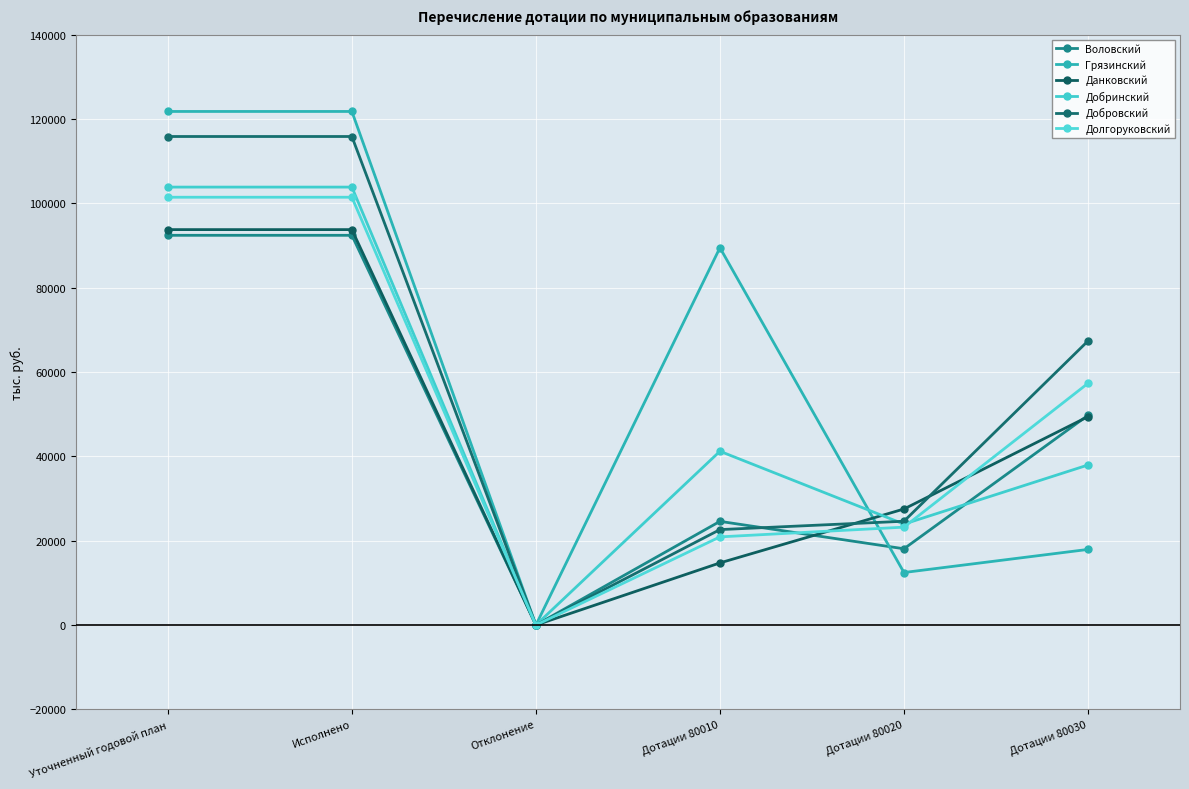

What are all the series names shown in the legend?

Воловский, Грязинский, Данковский, Добринский, Добровский, Долгоруковский